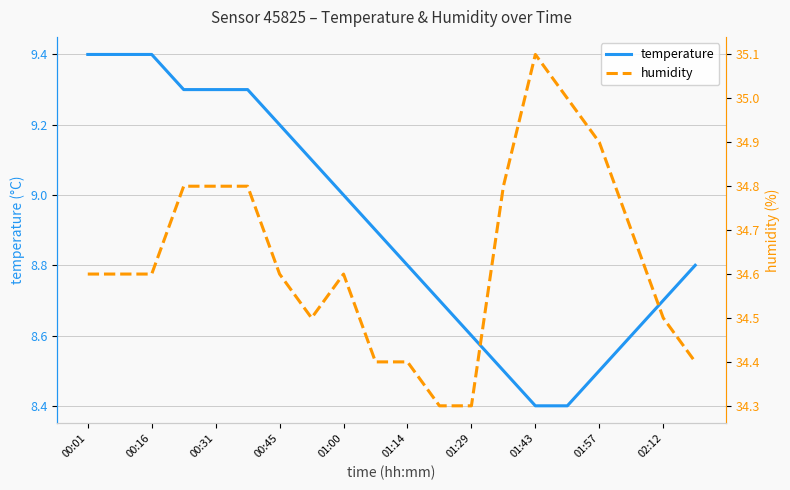

True or false: temperature has a value of 9.4 at 00:16.

True